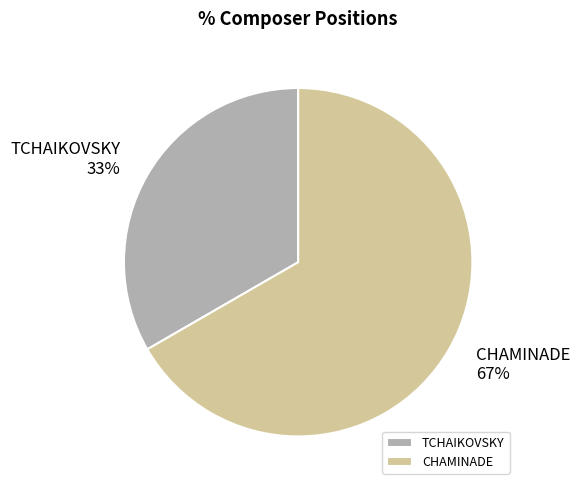

How many slices are in this pie chart?

2